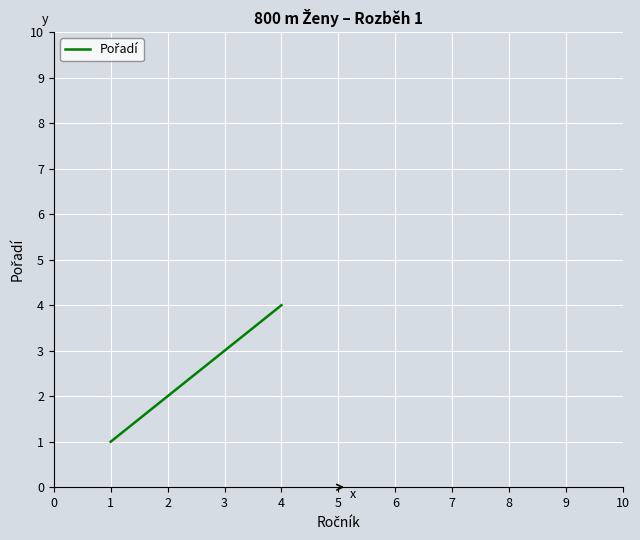

The value at 4 is 2. True or false?

False